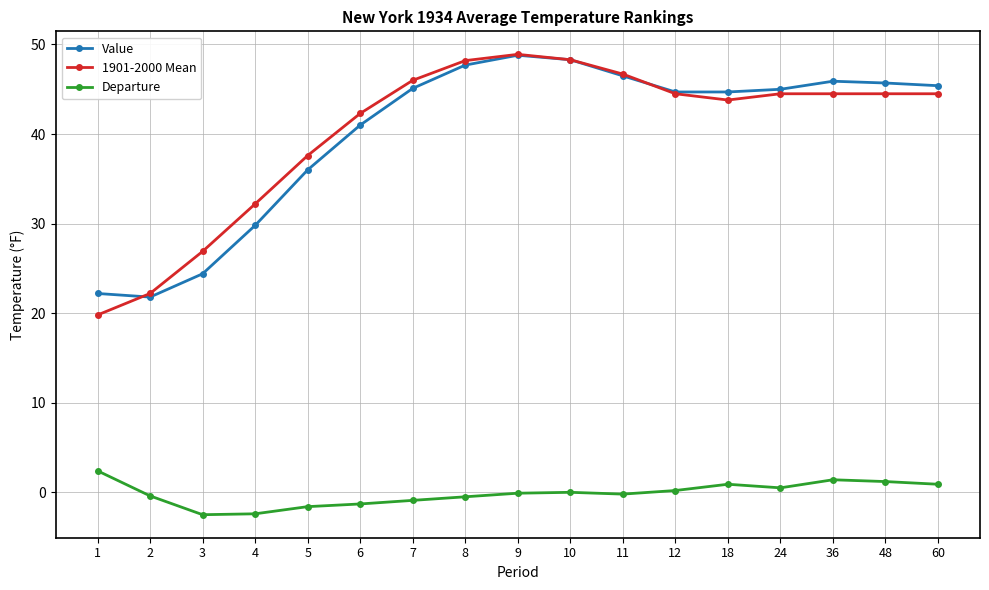

Does the chart have visible grid lines?

Yes